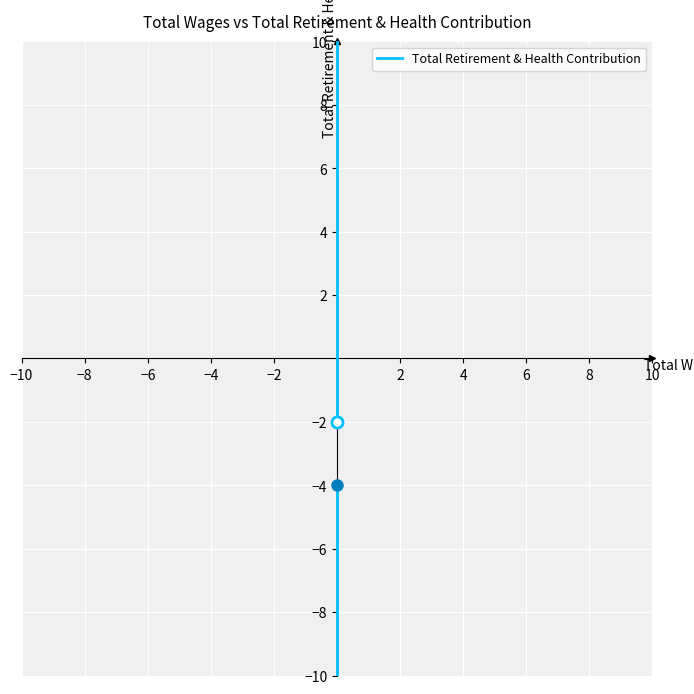

Which has a higher value, −8 or −10?

−10